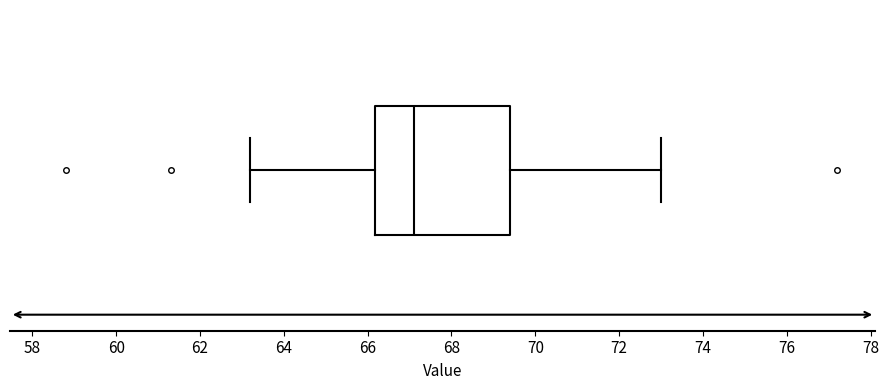

Transcribe this box plot: give where the median line is, the range the box spans, and where the two whiskers end, as read against the x-axis. The values are not printed on the chart, so give them approximately, as read against the axis.

median 67.2, box 66.2 to 69.4, whiskers 63.2 to 73.0